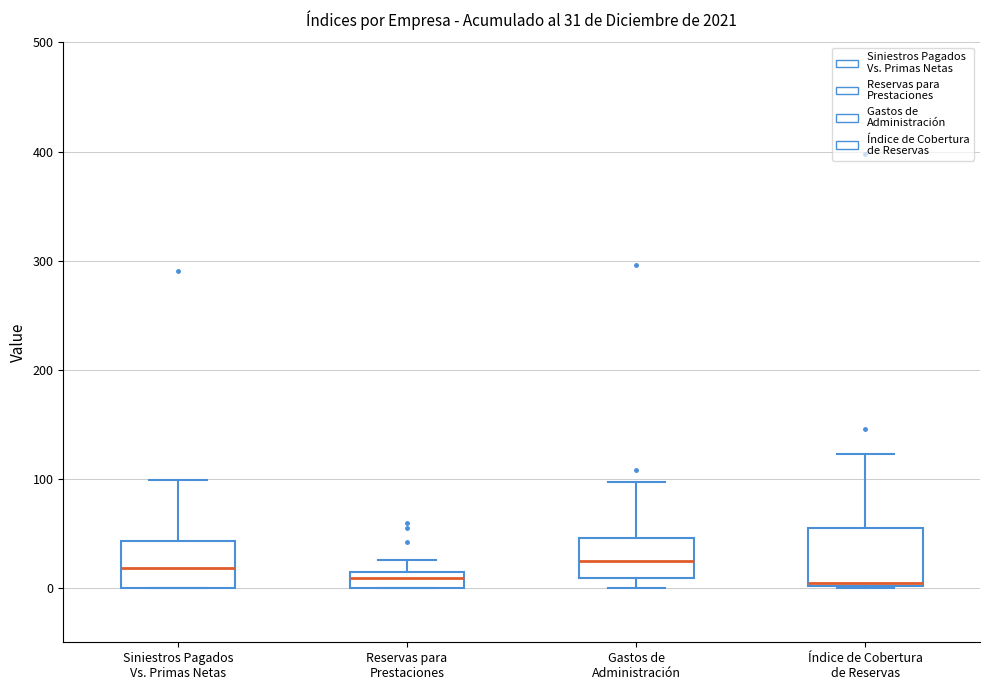

Which box is the tallest, from its lower edge to its upper edge?

Índice de Cobertura de Reservas